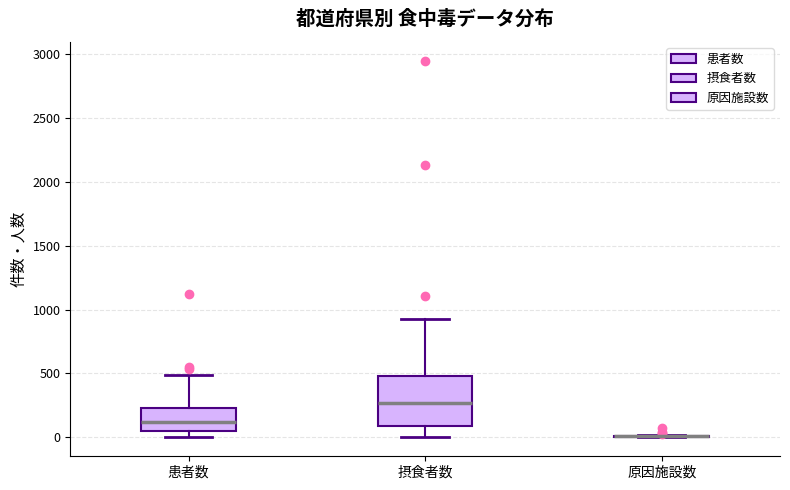

Reading left to right, read every box against the y-axis: the position of its median line, the range the box covers, and the ends of its whiskers. The values are not printed on the chart, so give them approximately, as read against the axis.

患者数: median 100, box 50 to 250, whiskers 0 to 500
摂食者数: median 250, box 100 to 500, whiskers 0 to 900
原因施設数: box collapsed to a line at 0, whiskers 0 to 0